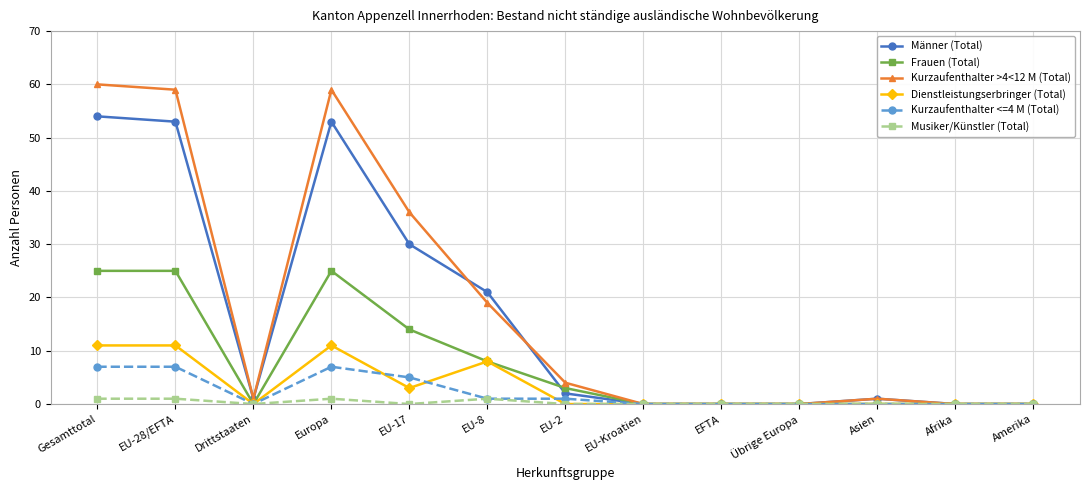

Reading left to right, list all the values displayed in this chart.

Männer (Total): 54	53	1	53	30	21	2	0	0	0	1	0	0
Frauen (Total): 25	25	0	25	14	8	3	0	0	0	0	0	0
Kurzaufenthalter >4<12 M (Total): 60	59	1	59	36	19	4	0	0	0	1	0	0
Dienstleistungserbringer (Total): 11	11	0	11	3	8	0	0	0	0	0	0	0
Kurzaufenthalter <=4 M (Total): 7	7	0	7	5	1	1	0	0	0	0	0	0
Musiker/Künstler (Total): 1	1	0	1	0	1	0	0	0	0	0	0	0